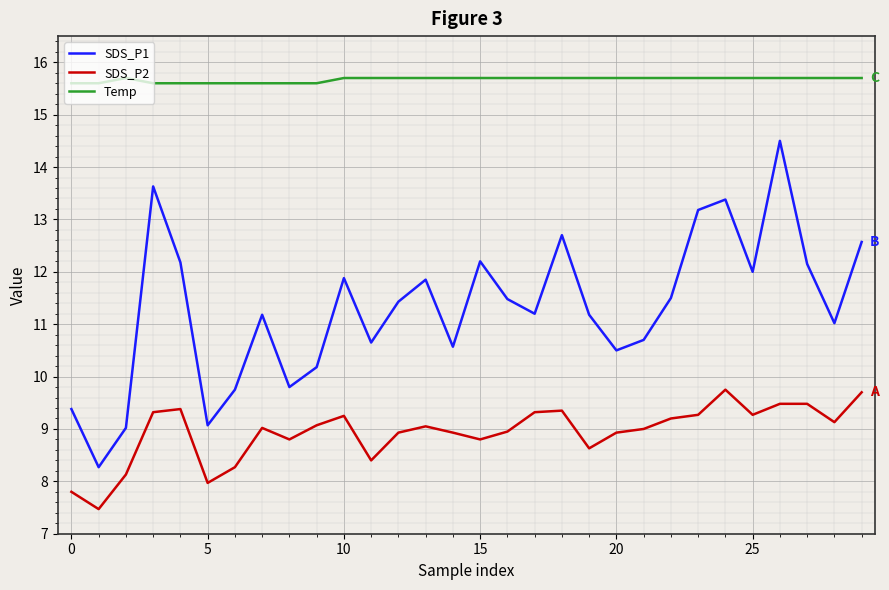

Which series has the largest total across all categories?

Temp